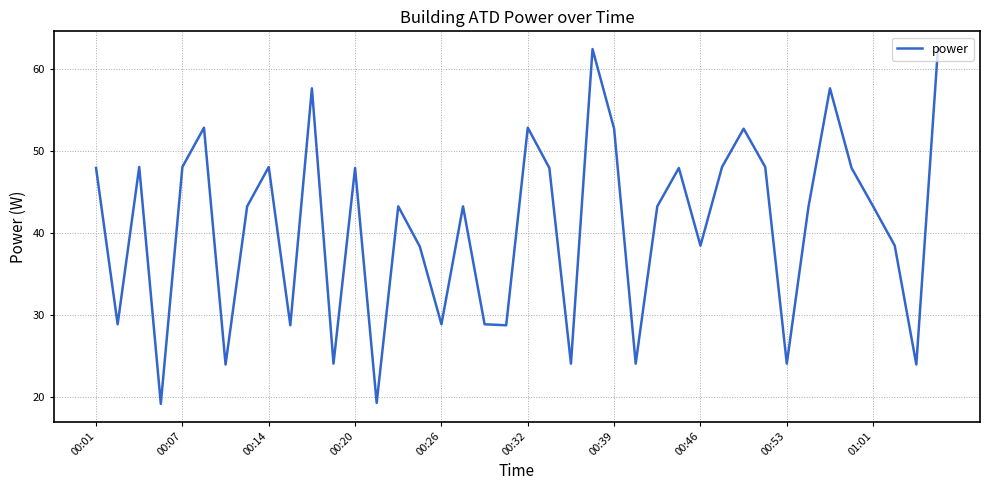

What is the minimum value shown in the chart?

19.1